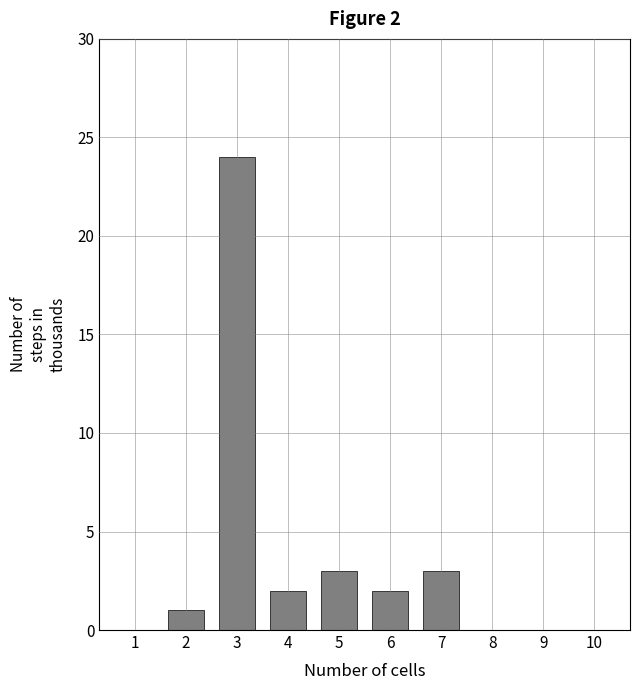

Which label corresponds to the largest value in the chart?

3